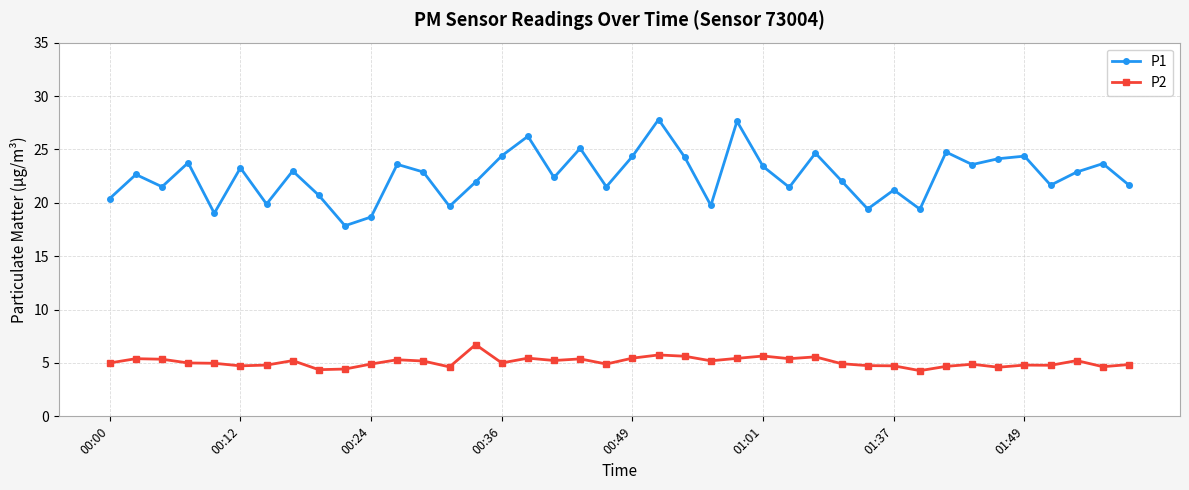

True or false: P2 has more than 1 points higher than both neighbors.

True